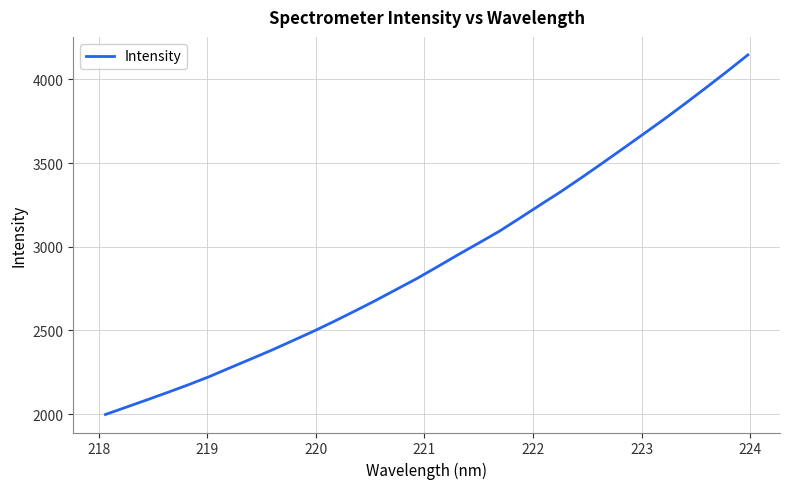

What is the greatest value displayed?

4146.0